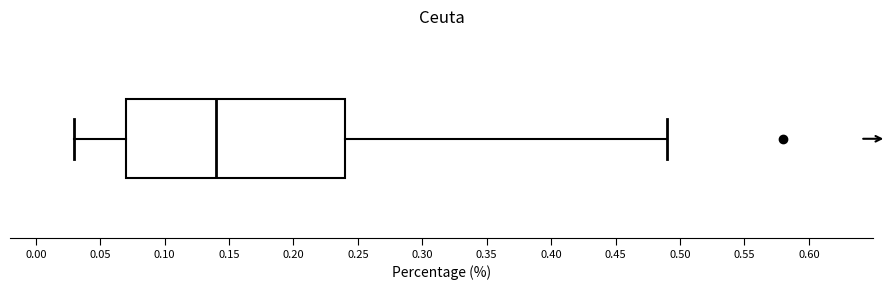

Where does the left whisker of the box end on the x-axis? The values are not printed on the chart, so give them approximately, as read against the axis.

0.03